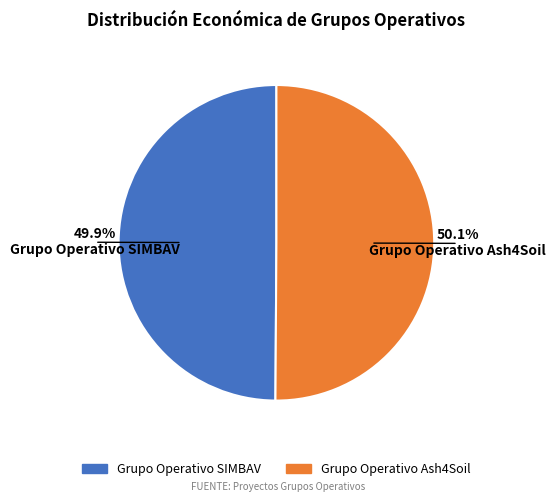

True or false: Grupo Operativo Ash4Soil accounts for 50% of the total.

True